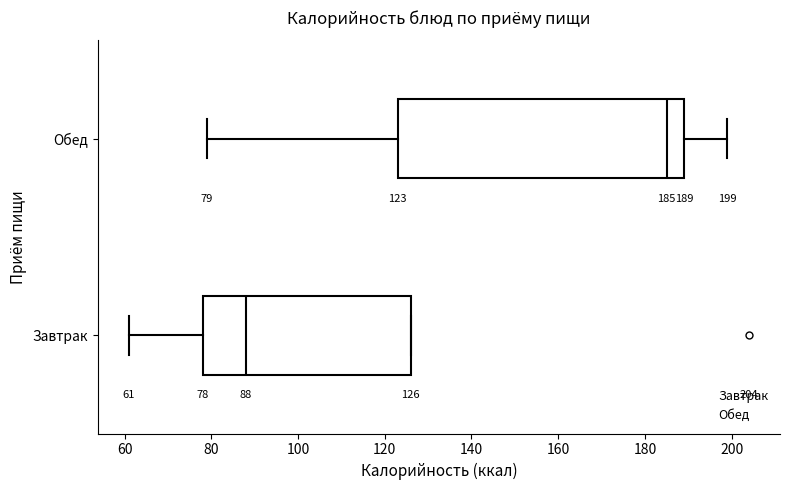

Which box's median line is the furthest to the left?

Завтрак